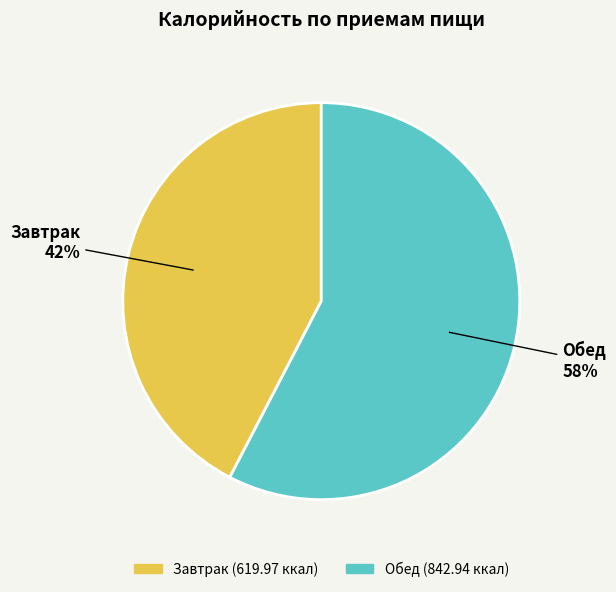

To the nearest percent, what is the combined percentage of Обед 58% and Завтрак 42%?

100%